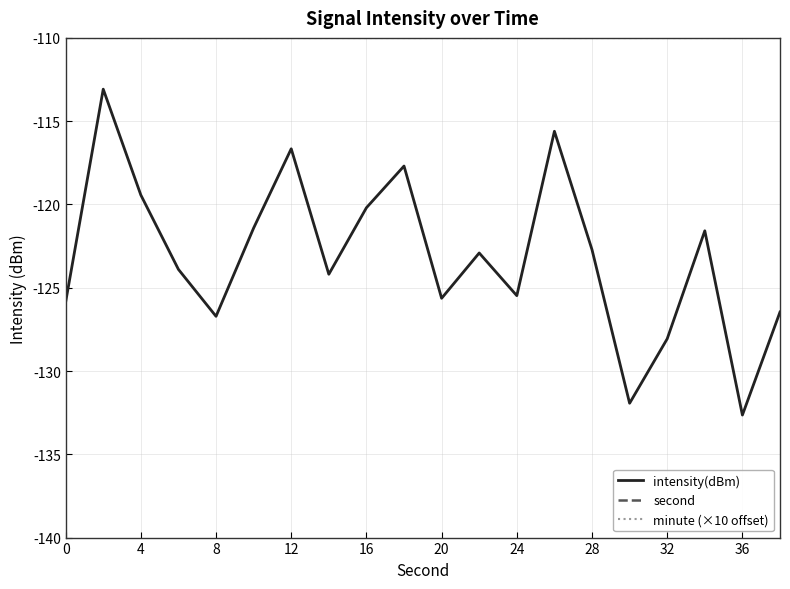

What is the lowest value of the intensity(dBm) series?

-132.6